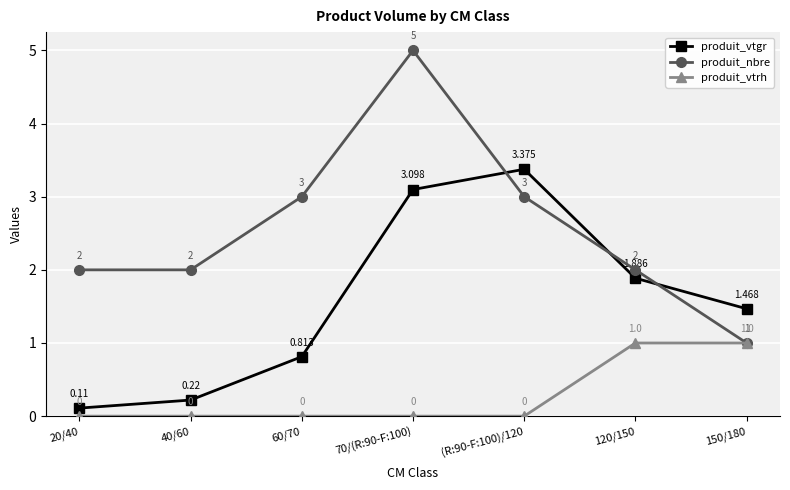

In produit_vtgr, how many points are higher than both neighbors (excluding endpoints)?

1